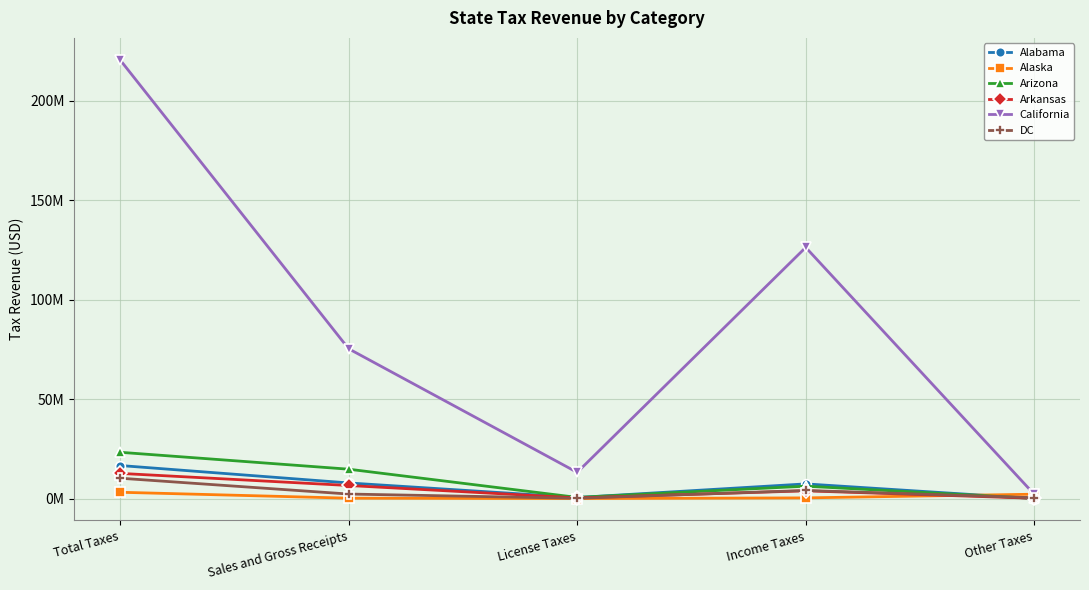

What are all the series names shown in the legend?

Alabama, Alaska, Arizona, Arkansas, California, DC